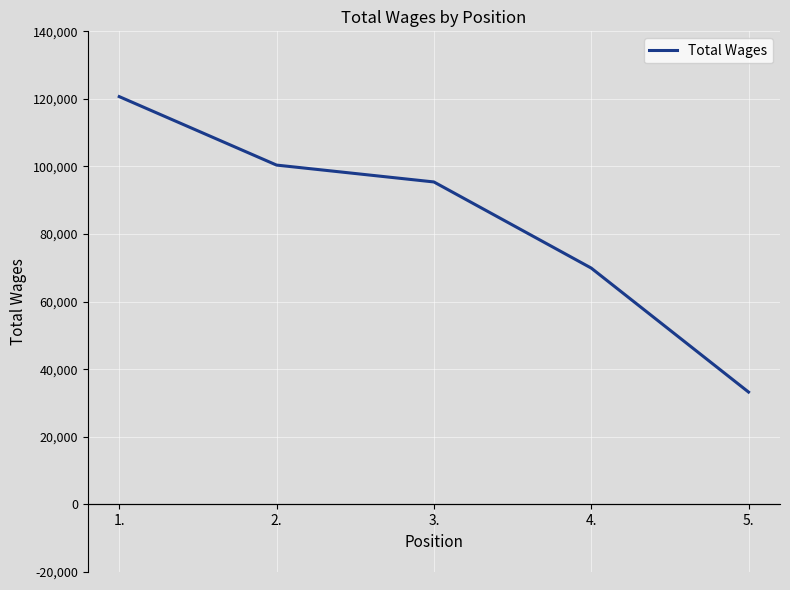

What is the difference between the maximum and minimum values?

87431